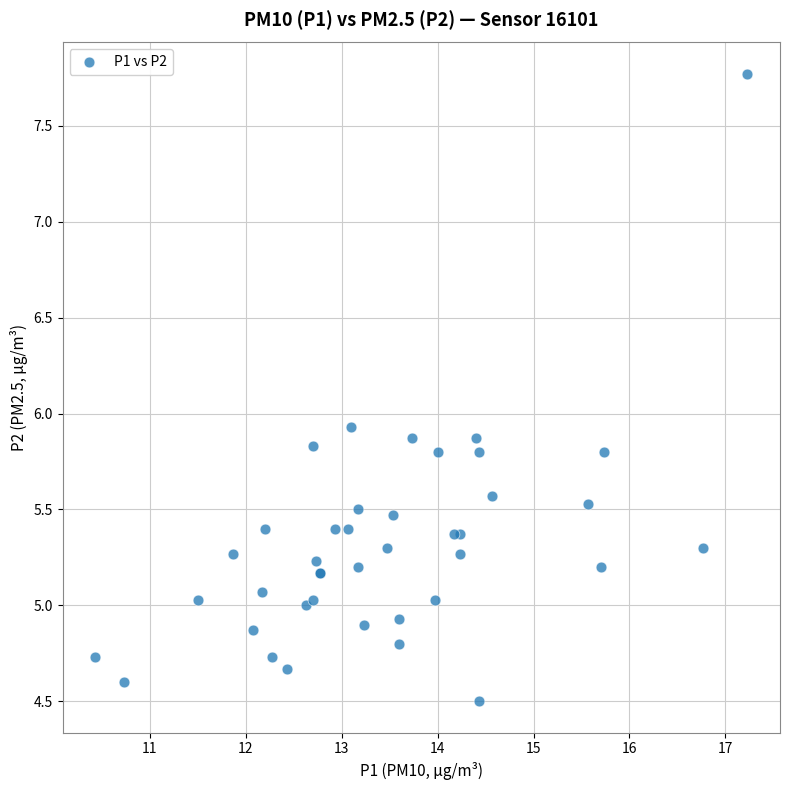

What Y value in the scatter plot is closest to 6?

5.9